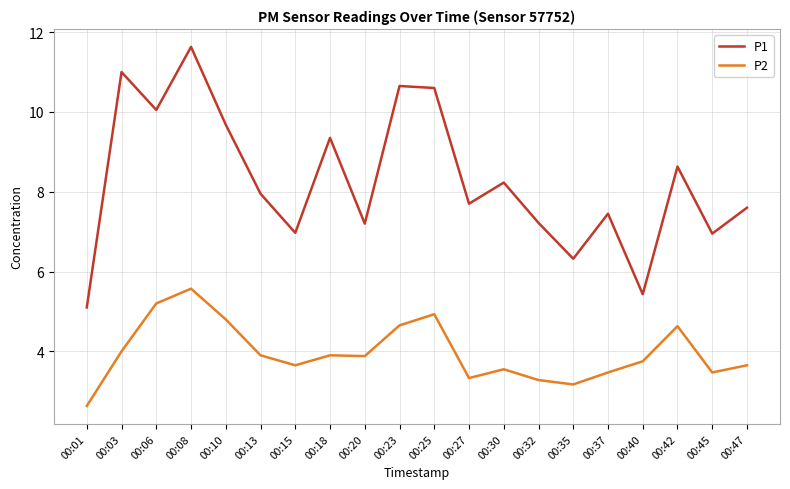

The value of P1 at 00:03 is 11.0. True or false?

True